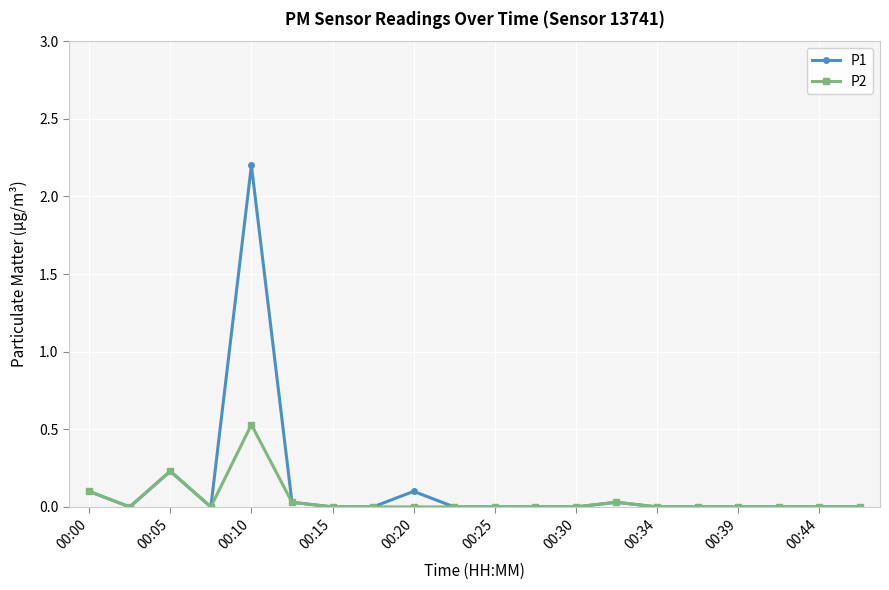

How many categories are shown in the chart?

20